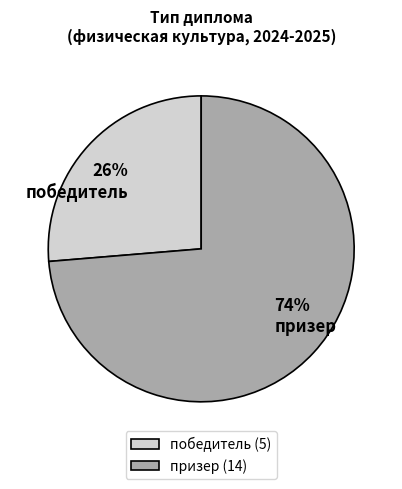

To the nearest percent, what percentage of the pie is призер?

74%